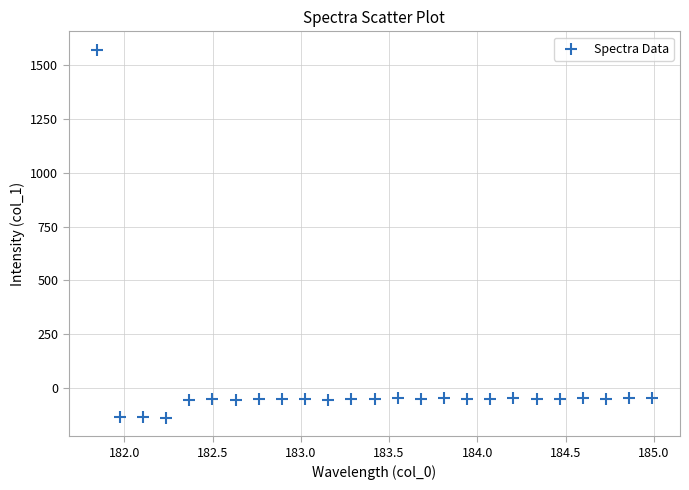

What is the range of Y values (max minus min)?

1708.2